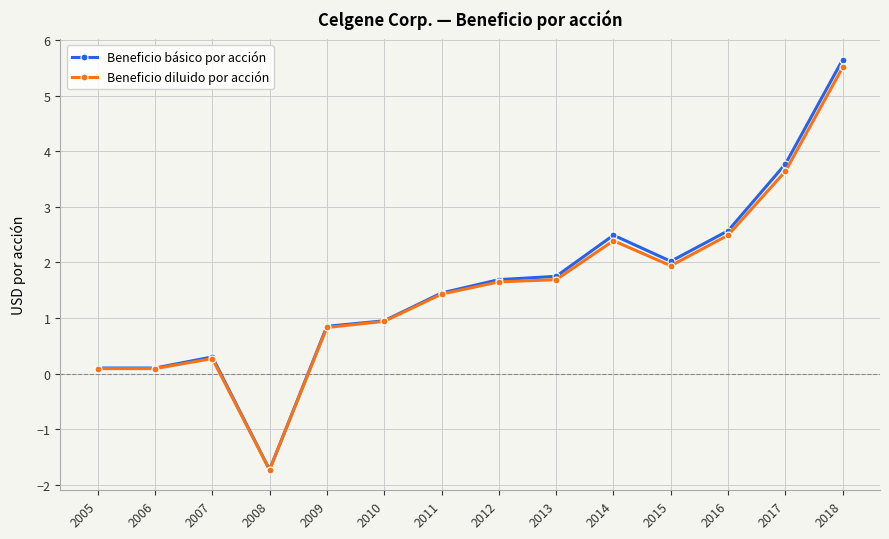

True or false: Beneficio básico por acción has a value of 0.3 at 2007.

True